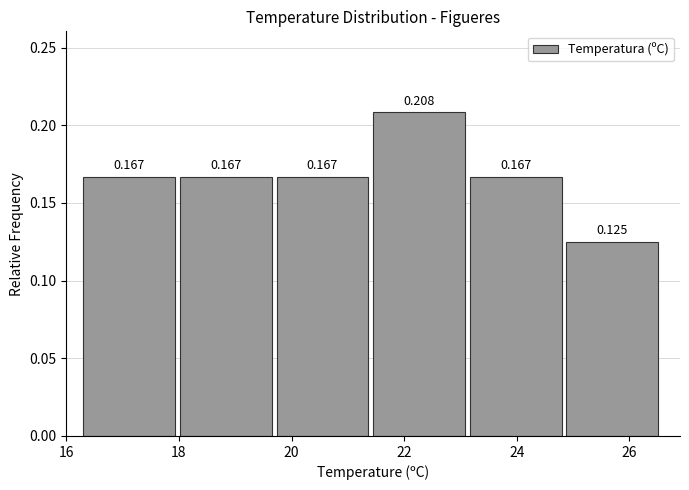

What is the height of the bar covering 21.4 to 23.2 on the x-axis? The bar edges are not printed on the chart, so give them approximately, as read against the axis.

0.208